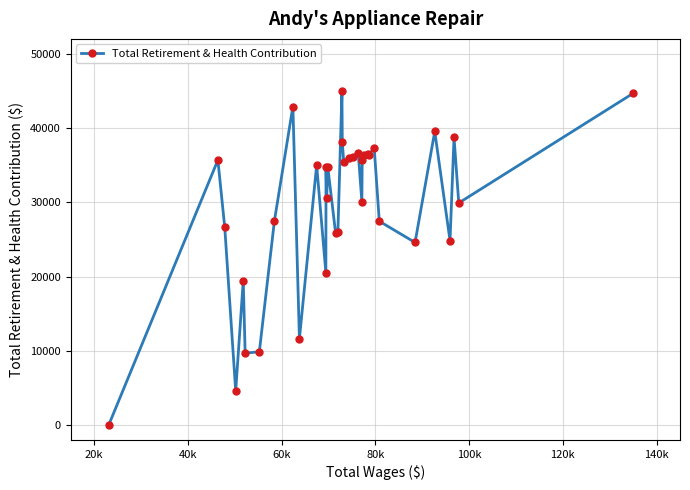

True or false: there are more than 1 points higher than both neighbors.

True